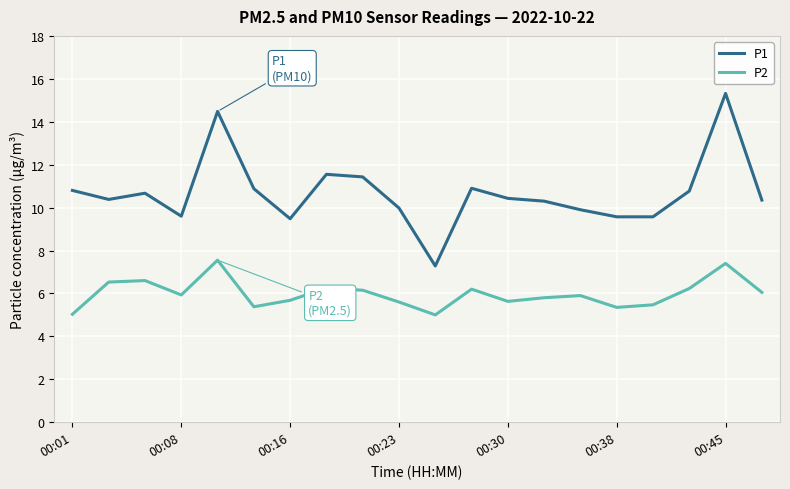

True or false: P1 and P2 cross at least once.

False